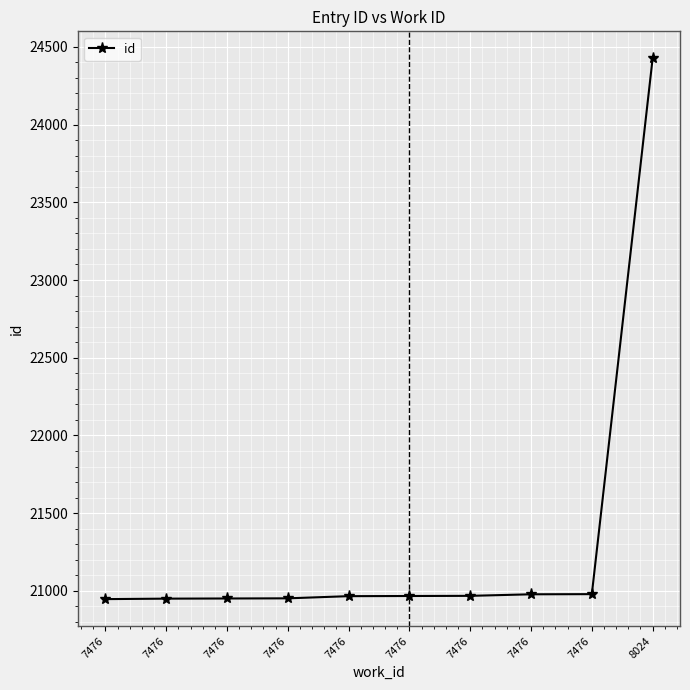

How many lines are shown in the chart?

1